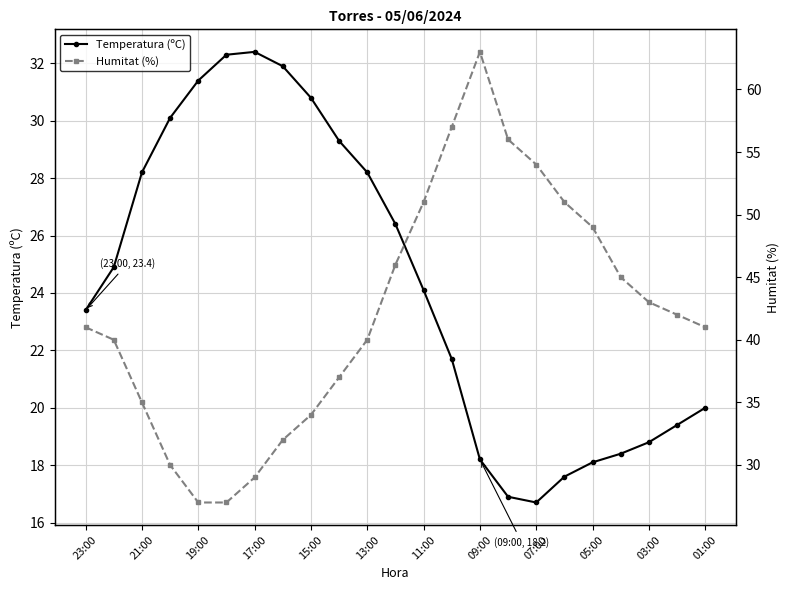

Is it true that Temperatura (ºC) equals 10.1 at 07:00?

False